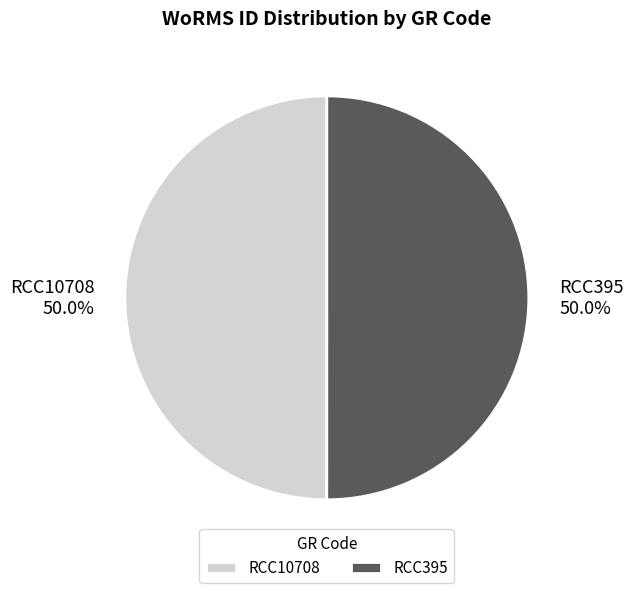

To the nearest percent, what portion does RCC395 represent?

50%